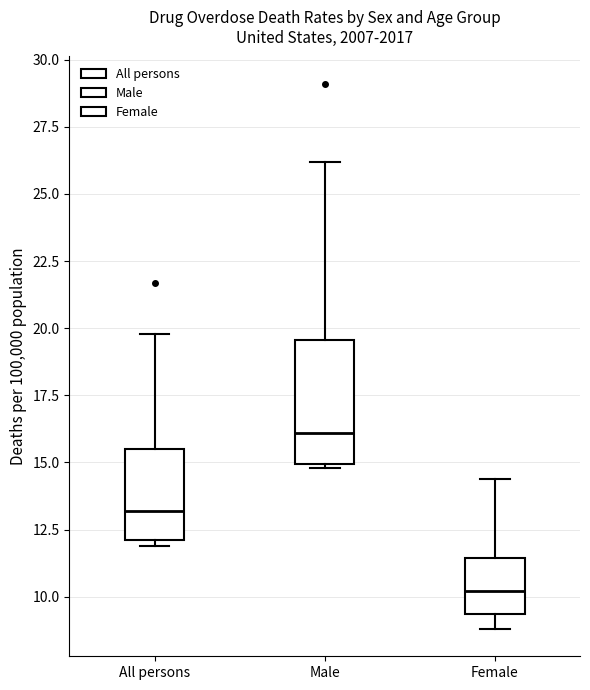

Comparing the boxes themselves (not the whiskers), which one is the tallest?

Male